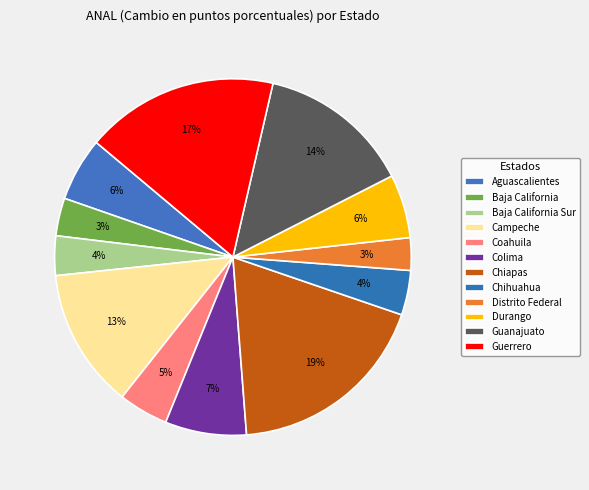

Which has a higher value, Guanajuato or Baja California?

Guanajuato